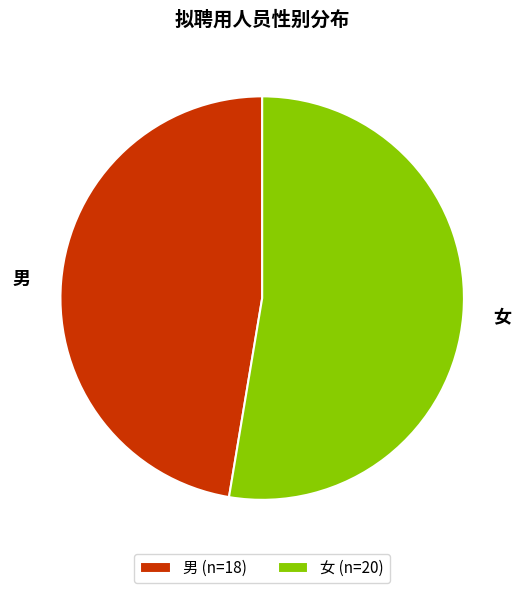

Which slice is the largest?

女